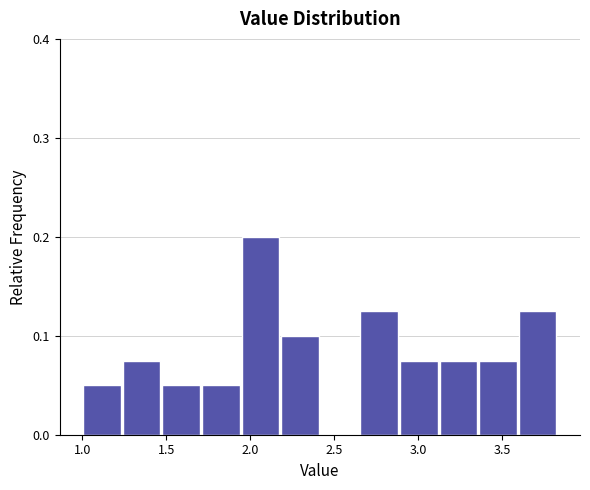

Reading left to right, list every bar in this chart as the range it spans on the x-axis followed by its height. Neither the bar edges nor the heights are printed on the chart, so give them approximately, as read against the axes.

1.00 to 1.25: 0.05
1.25 to 1.45: 0.08
1.45 to 1.70: 0.05
1.70 to 1.95: 0.05
1.95 to 2.20: 0.20
2.20 to 2.40: 0.10
2.40 to 2.65: 0
2.65 to 2.90: 0.13
2.90 to 3.10: 0.08
3.10 to 3.35: 0.08
3.35 to 3.60: 0.08
3.60 to 3.85: 0.13